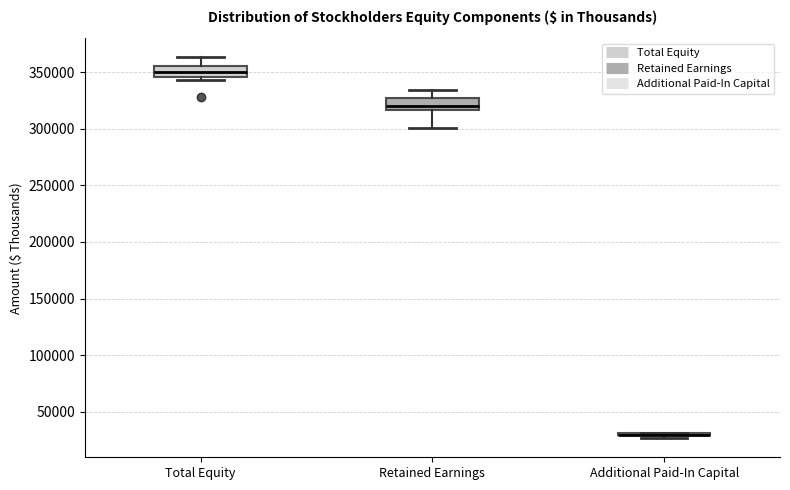

Reading left to right, read every box against the y-axis: the position of its median line, the range the box covers, and the ends of its whiskers. The values are not printed on the chart, so give them approximately, as read against the axis.

Total Equity: median 350000, box 345000 to 355000, whiskers 345000 (just below the box's lower edge) to 365000
Retained Earnings: median 320000, box 315000 to 325000, whiskers 300000 to 335000
Additional Paid-In Capital: box collapsed to a line at 30000, whiskers 25000 to 30000